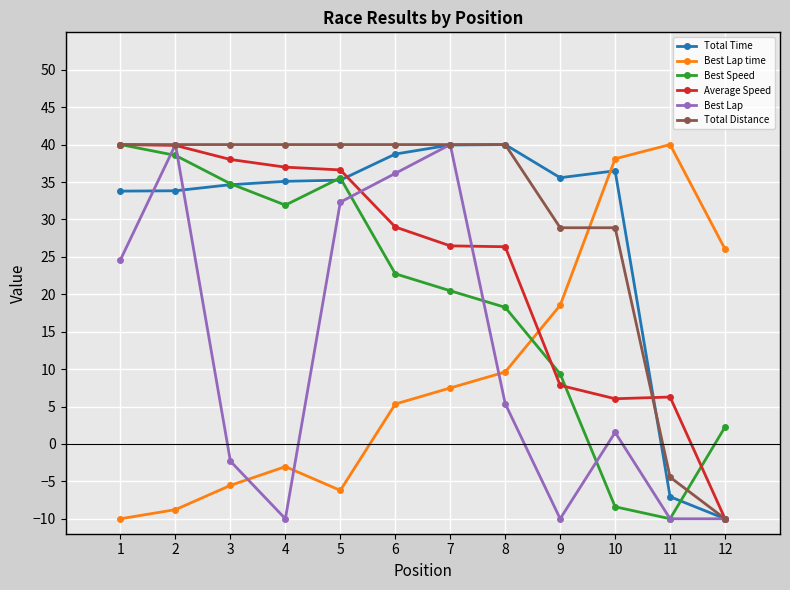

Which series ends up on top after the final intersection of Best Speed and Best Lap time?

Best Lap time